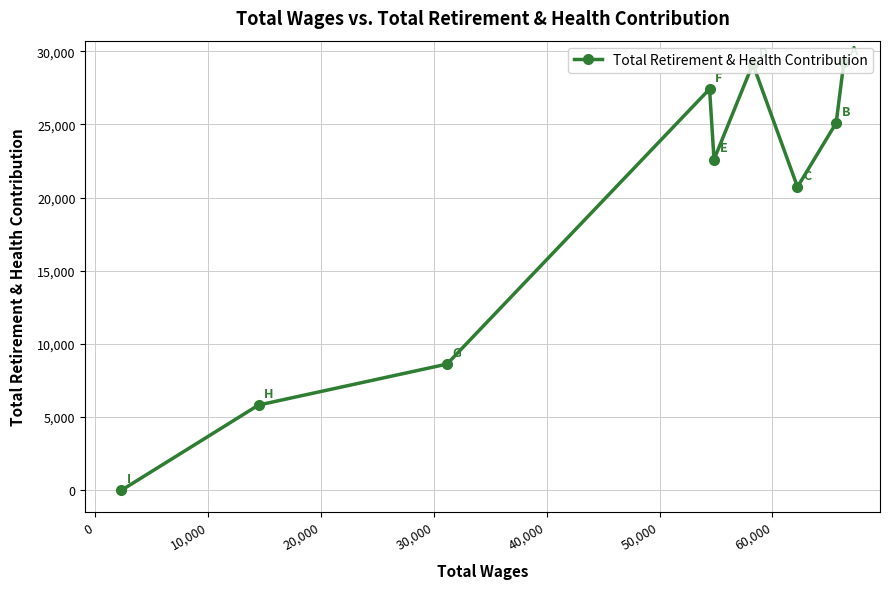

How many interior local peaks (higher than both neighbors) does the data have?

2